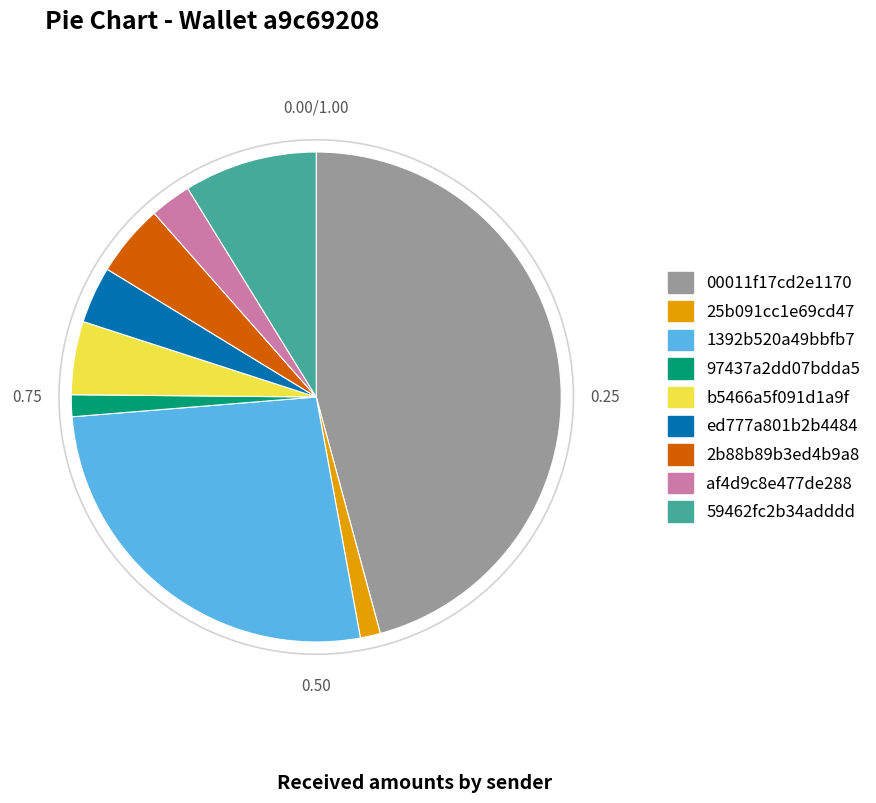

Between 1392b520a49bbfb7 and 59462fc2b34adddd, which is larger?

1392b520a49bbfb7